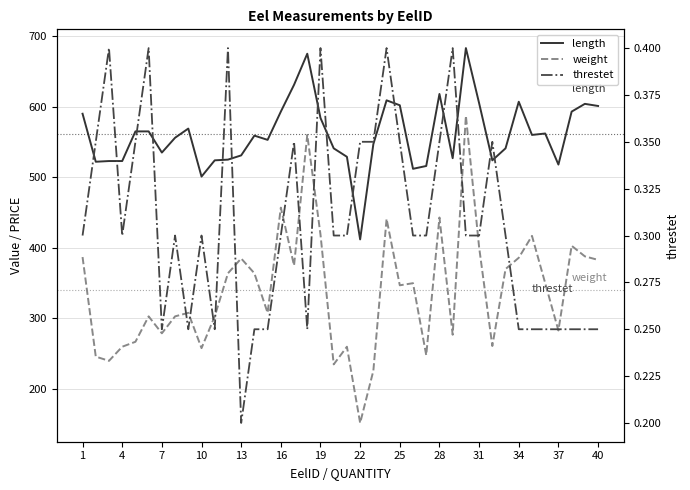

Reading left to right, extract all data points from this chart.

length: 590.0	522.0	523.0	523.0	565.0	565.0	535.0	556.0	569.0	501.0	524.0	525.0	531.0	559.0	553.0	593.0	631.0	675.0	584.0	541.0	529.0	412.0	547.0	609.0	602.0	512.0	516.0	618.0	527.0	683.0	605.0	524.0	541.0	607.0	560.0	562.0	518.0	593.0	604.0	601.0
weight: 387.0	246.0	240.0	260.0	267.0	303.0	279.0	303.0	308.0	258.0	303.0	364.0	385.0	364.0	308.0	457.0	375.0	560.0	419.0	235.0	260.0	152.0	226.0	441.0	347.0	350.0	248.0	443.0	277.0	587.0	401.0	261.0	370.0	386.0	417.0	350.0	283.0	403.0	388.0	383.0
threstet: 0.3	0.3	0.4	0.3	0.3	0.4	0.2	0.3	0.2	0.3	0.2	0.4	0.2	0.2	0.2	0.3	0.3	0.2	0.4	0.3	0.3	0.3	0.3	0.4	0.3	0.3	0.3	0.3	0.4	0.3	0.3	0.3	0.3	0.2	0.2	0.2	0.2	0.2	0.2	0.2